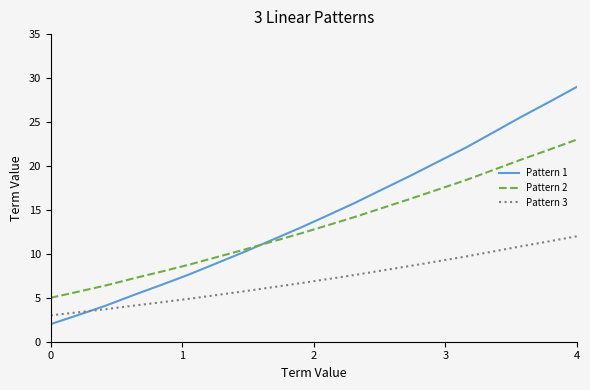

Which series has the largest range (max minus min)?

Pattern 1